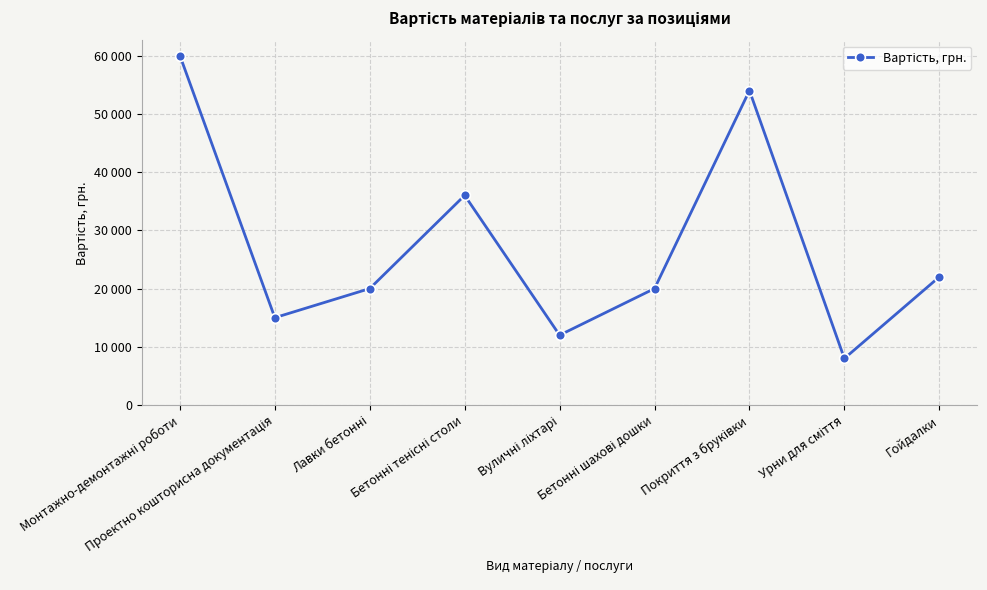

Approximately how many times larger is the value at Бетонні тенісні столи compared to Вуличні ліхтарі?

3.0